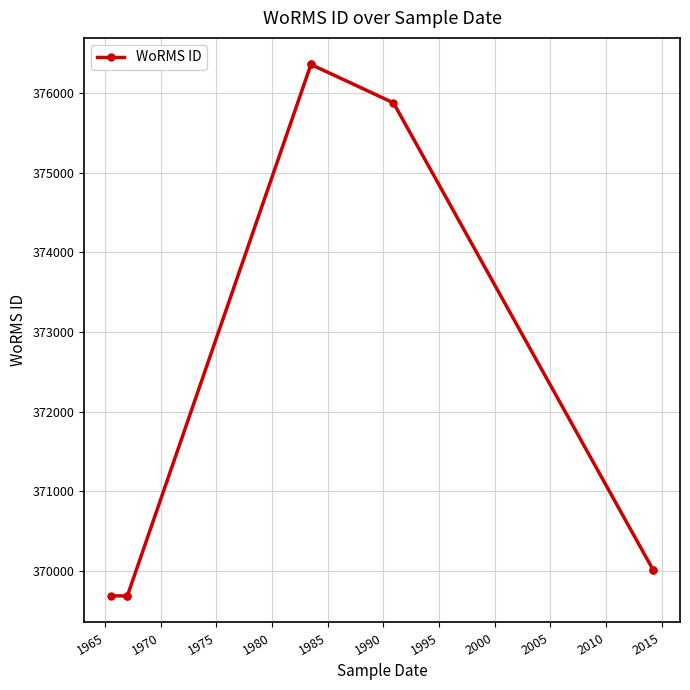

Count the number of values greater than 370019.

3